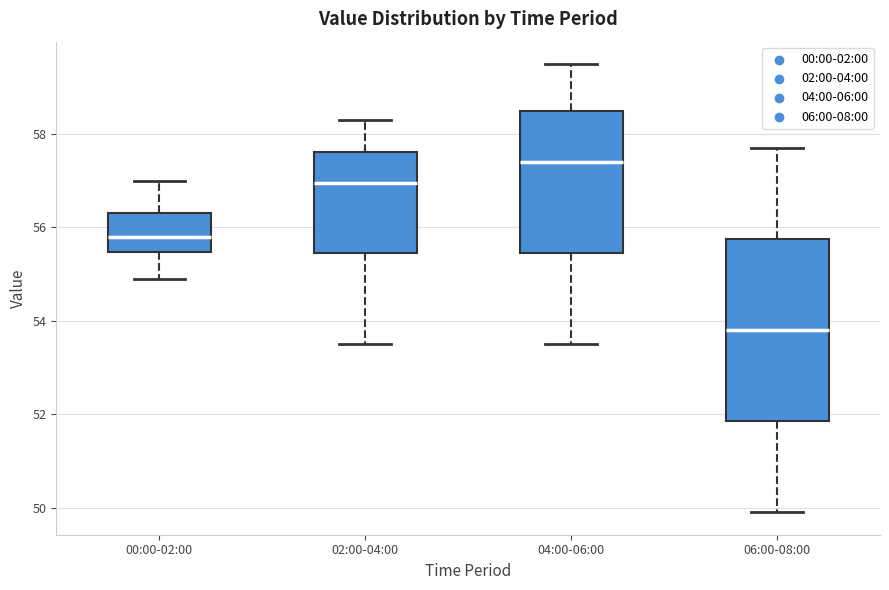

Reading left to right, read every box against the y-axis: the position of its median line, the range the box covers, and the ends of its whiskers. The values are not printed on the chart, so give them approximately, as read against the axis.

00:00-02:00: median 55.8, box 55.4 to 56.4, whiskers 55.0 to 57.0
02:00-04:00: median 57.0, box 55.4 to 57.6, whiskers 53.6 to 58.4
04:00-06:00: median 57.4, box 55.4 to 58.6, whiskers 53.6 to 59.6
06:00-08:00: median 53.8, box 51.8 to 55.8, whiskers 50.0 to 57.8